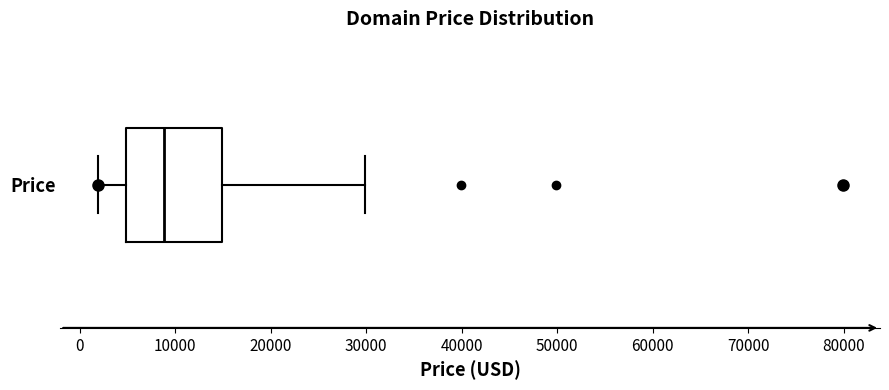

Where does the left whisker of the box for Price end on the x-axis? The values are not printed on the chart, so give them approximately, as read against the axis.

2000